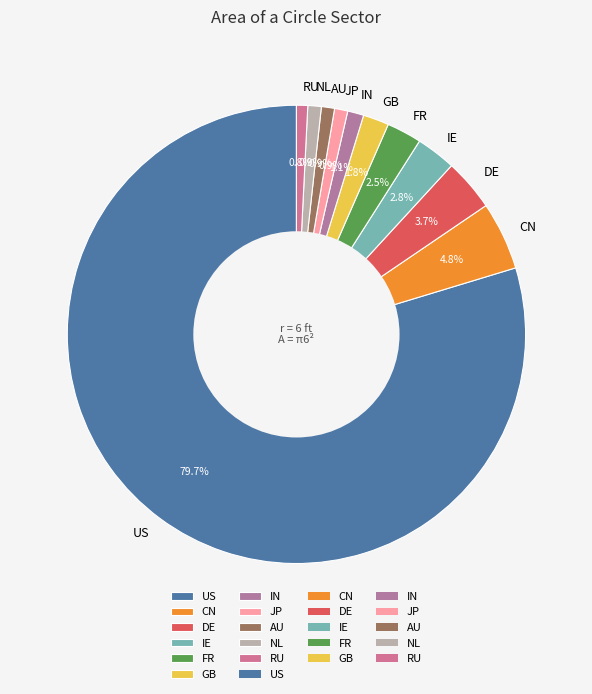

Which has a higher value, JP or GB?

GB